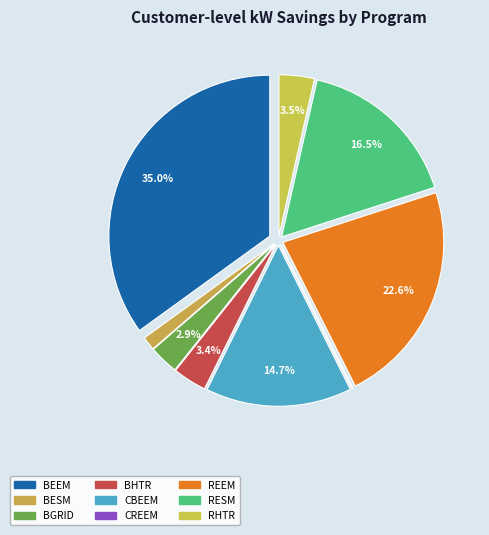

To the nearest percent, what portion does RHTR represent?

4%